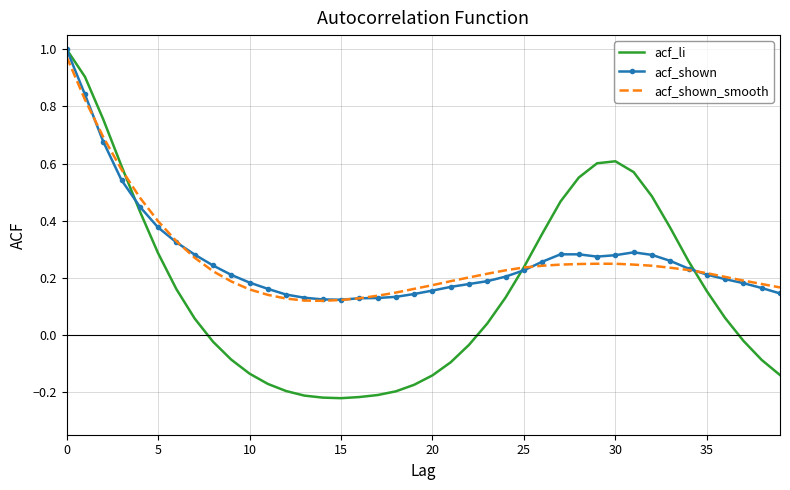

Which series has the widest spread of values?

acf_li